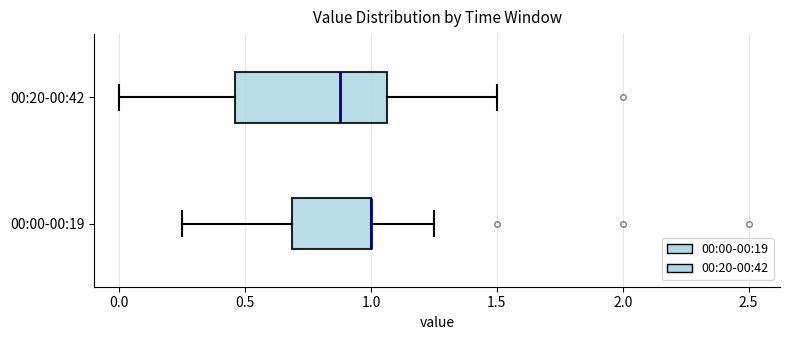

Comparing the boxes themselves (not the whiskers), which one is the widest?

00:20-00:42